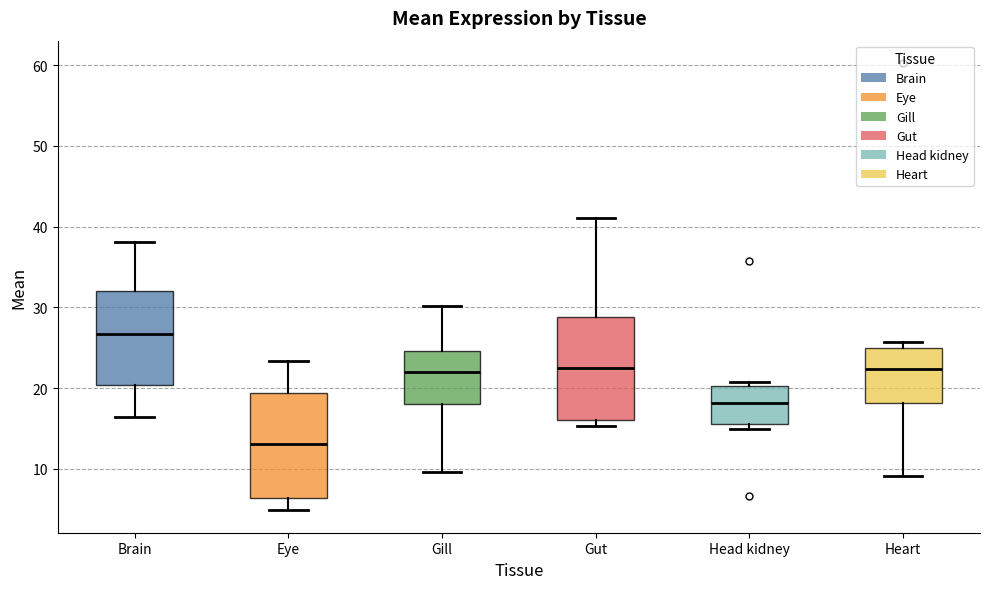

Reading left to right, read every box against the y-axis: the position of its median line, the range the box covers, and the ends of its whiskers. The values are not printed on the chart, so give them approximately, as read against the axis.

Brain: median 27, box 20 to 32, whiskers 16 to 38
Eye: median 13, box 6 to 19, whiskers 5 to 23
Gill: median 22, box 18 to 25, whiskers 10 to 30
Gut: median 22, box 16 to 29, whiskers 15 to 41
Head kidney: median 18, box 16 to 20, whiskers 15 to 21
Heart: median 22, box 18 to 25, whiskers 9 to 26